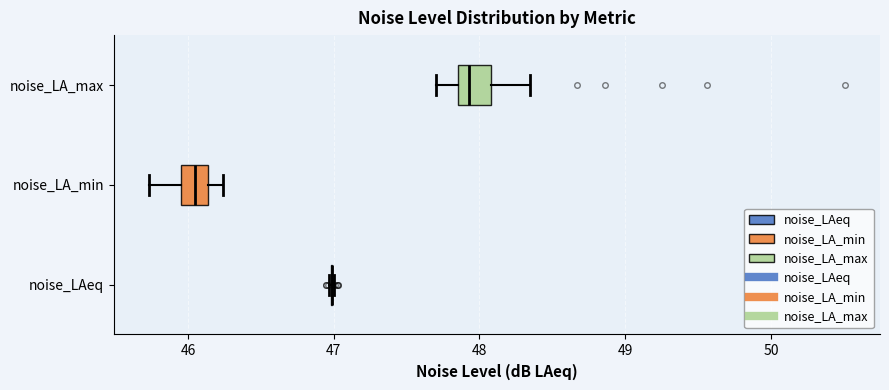

Reading bottom to top, read every box against the x-axis: the position of its median line, the range the box covers, and the ends of its whiskers. The values are not printed on the chart, so give them approximately, as read against the axis.

noise_LAeq: box collapsed to a line at 47.0, whiskers 47.0 to 47.0
noise_LA_min: median 46.0 (inside the box), box 46.0 to 46.1, whiskers 45.7 to 46.2
noise_LA_max: median 47.9 (just right of the box's left edge), box 47.9 to 48.1, whiskers 47.7 to 48.4